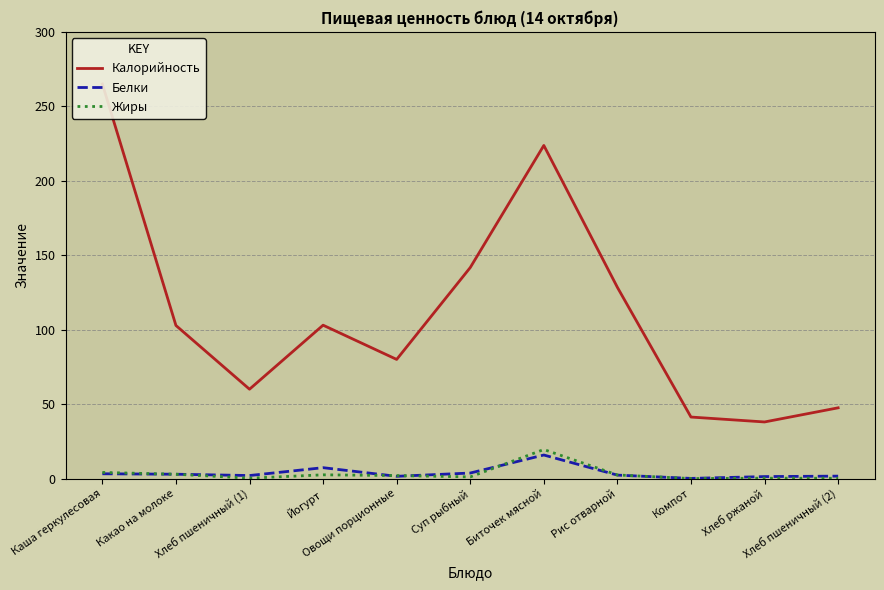

At Суп рыбный, list the series in order from smallest to largest.

Жиры, Белки, Калорийность